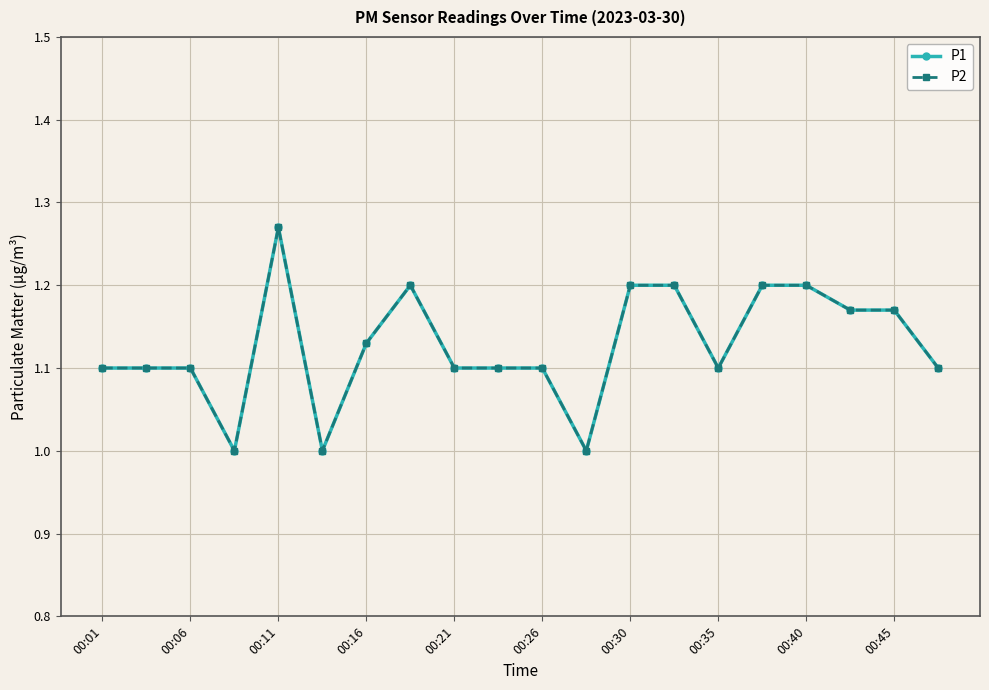

Is this an area chart (filled region under the line)?

No